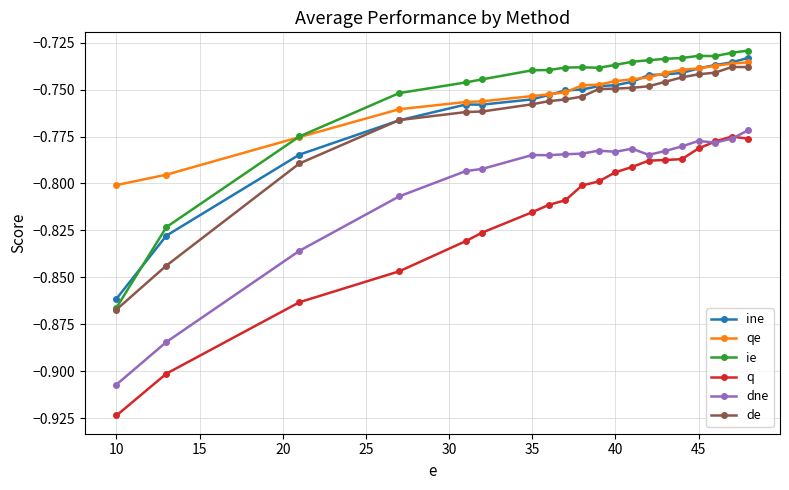

How many data points does each series have?

20